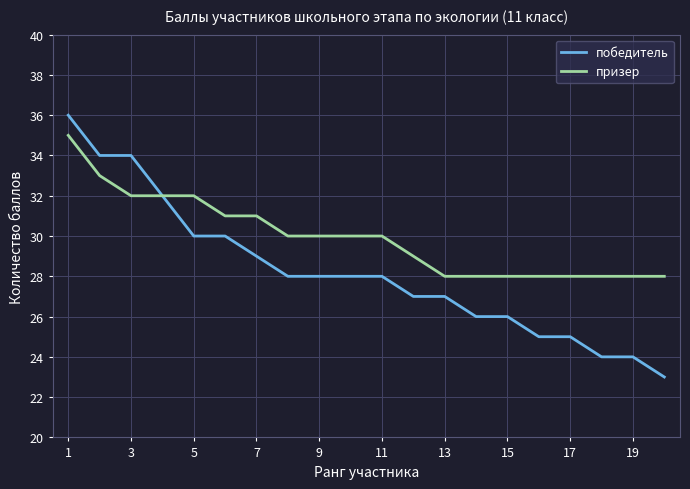

Which series has the largest total across all categories?

призер